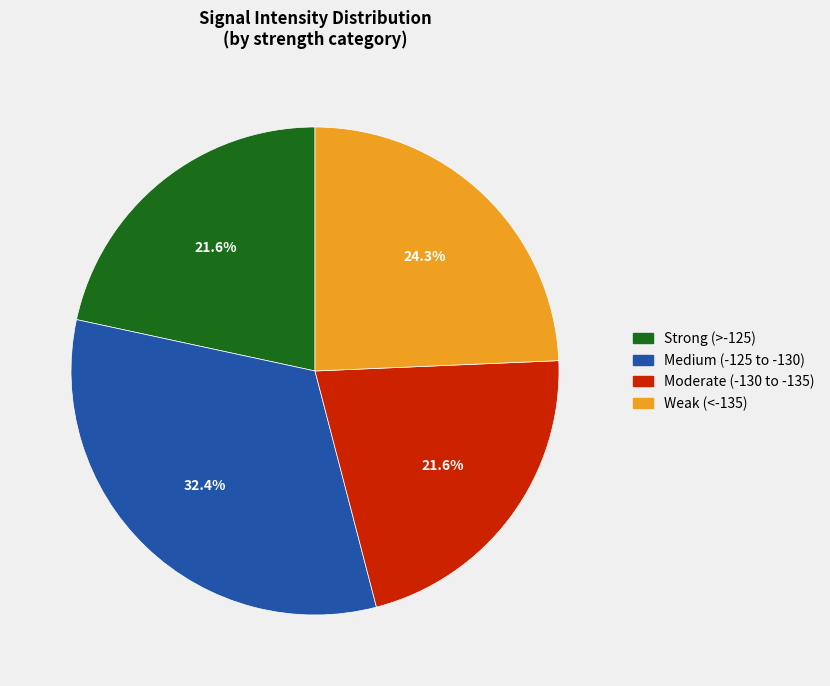

Approximately how many times larger is the value at Strong (>-125) compared to Weak (<-135)?

0.9